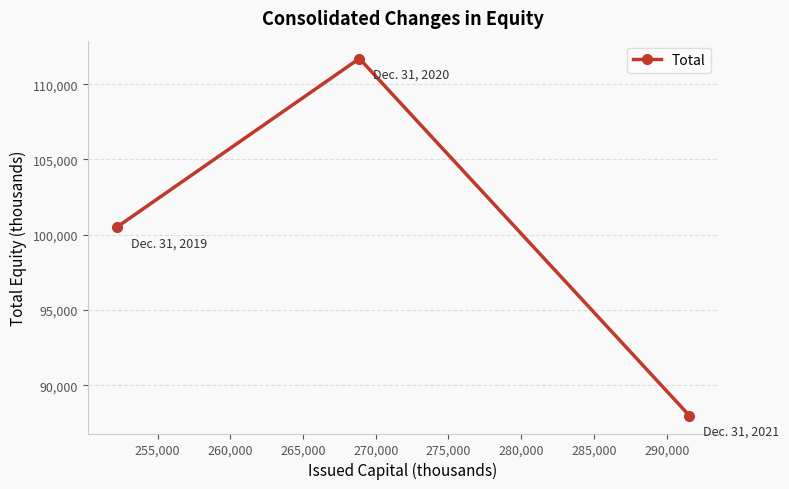

What is the smallest value displayed?

87991